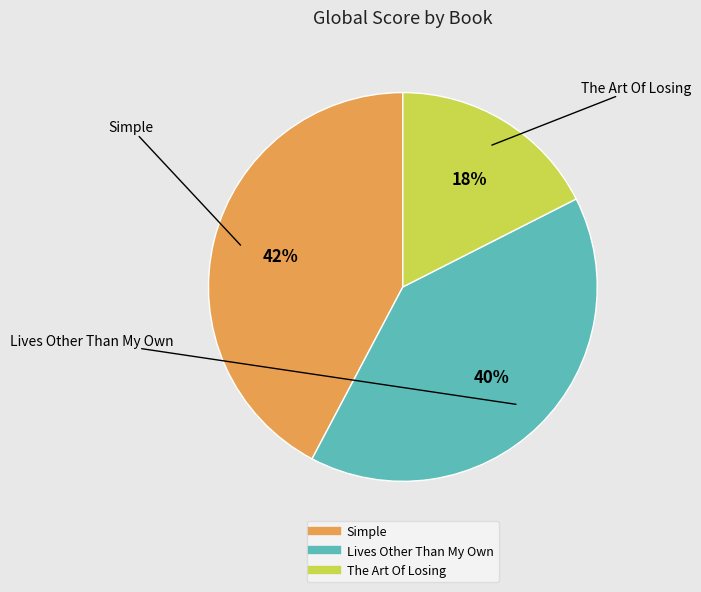

Between Lives Other Than My Own and The Art Of Losing, which is larger?

Lives Other Than My Own